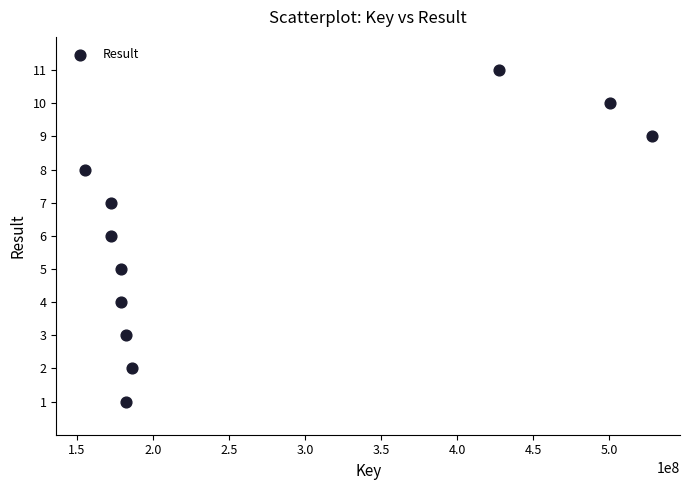

What is the average X value?

260564138